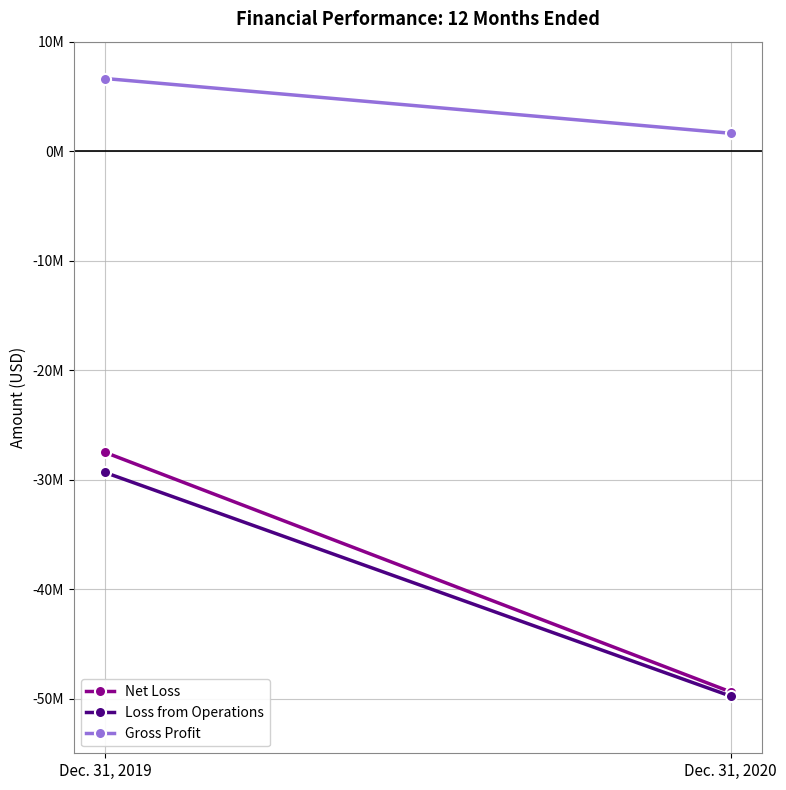

How many lines are shown in the chart?

3